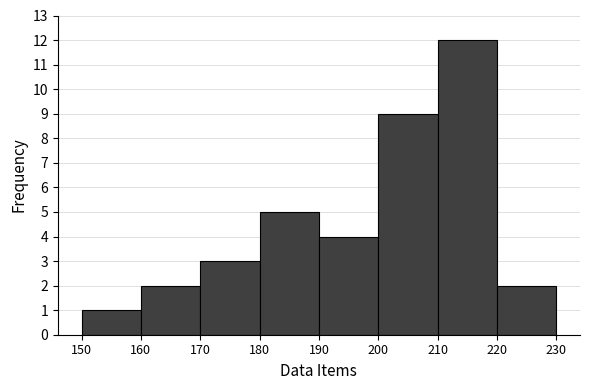

Reading left to right, list every bar in this chart as the range it spans on the x-axis followed by its height. The values are not printed on the chart, so give them approximately, as read against the axis.

150 to 160: 1
160 to 170: 2
170 to 180: 3
180 to 190: 5
190 to 200: 4
200 to 210: 9
210 to 220: 12
220 to 230: 2